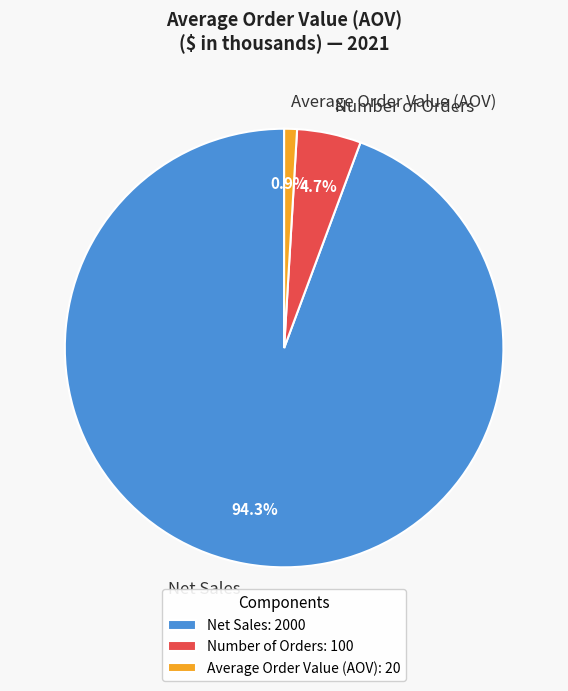

To the nearest percent, what portion does Number of Orders represent?

5%